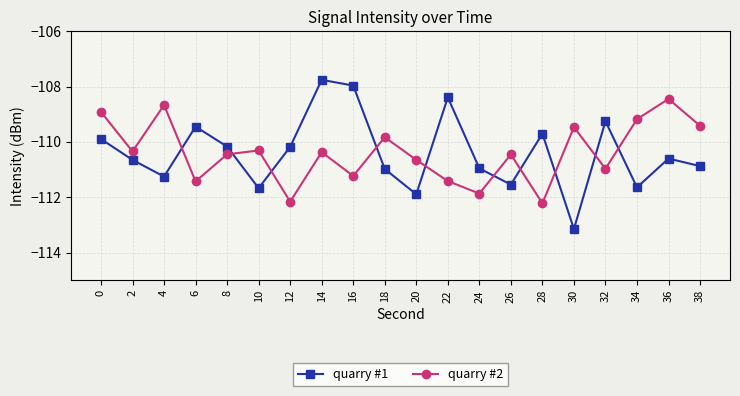

The quarry #1 series shows -111.5 at 26. True or false?

True